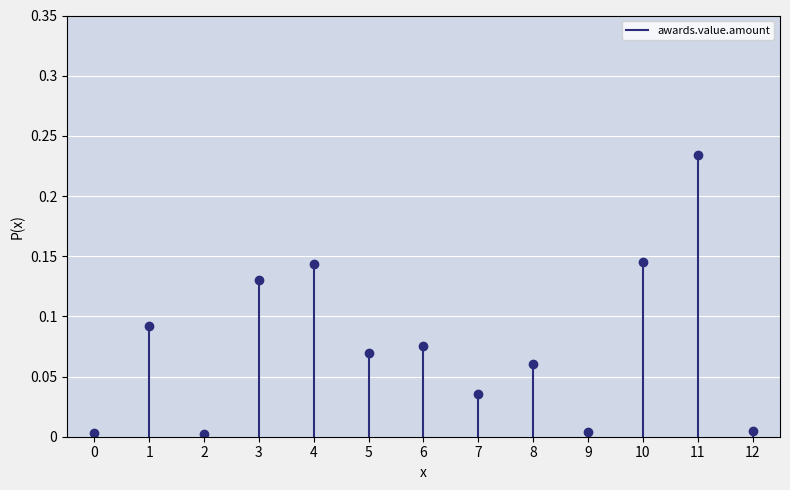

Is it true that the value at 0 is -0.0?

False